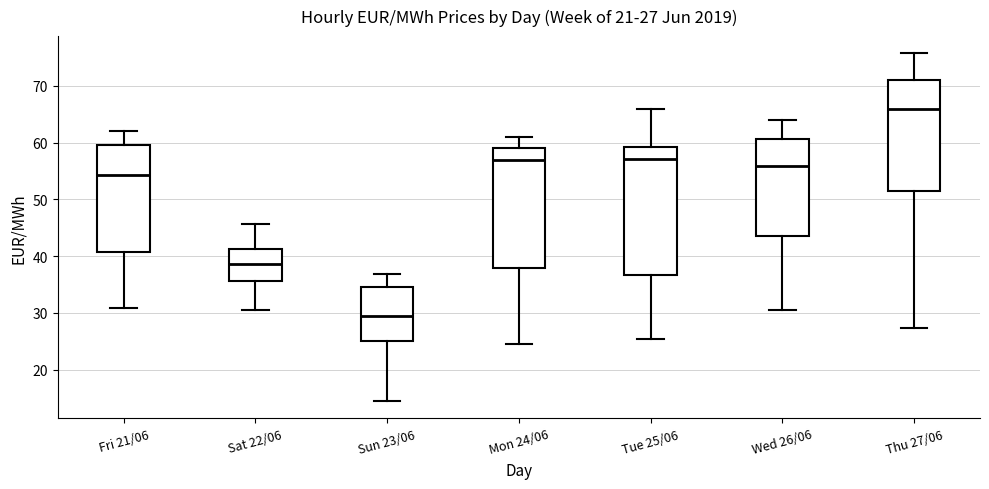

Which box has the lowest median line?

Sun 23/06